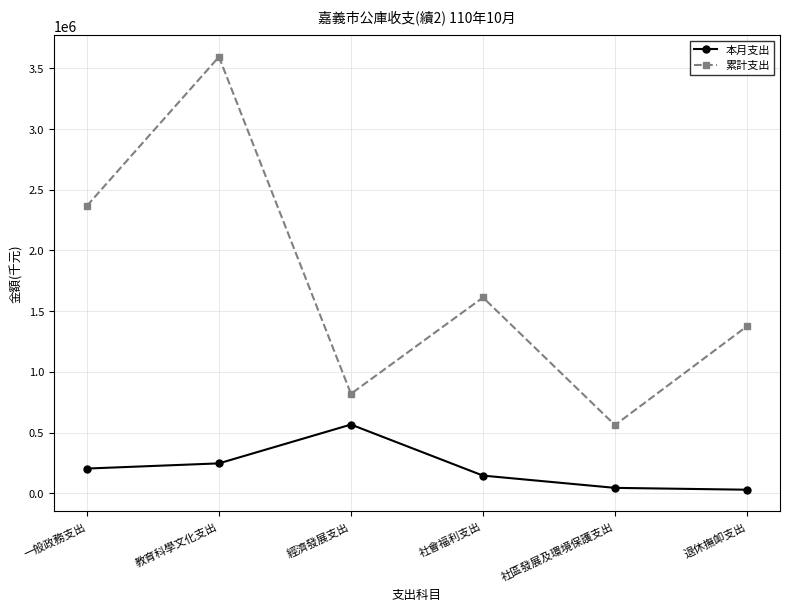

What position from the left is 退休撫卹支出?

6